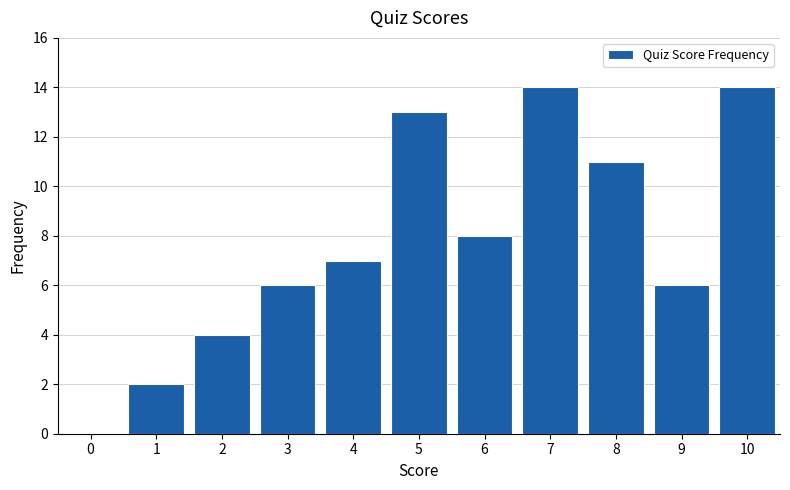

Reading right to left, list all the values displayed in this chart.

10=14	9=6	8=11	7=14	6=8	5=13	4=7	3=6	2=4	1=2	0=0